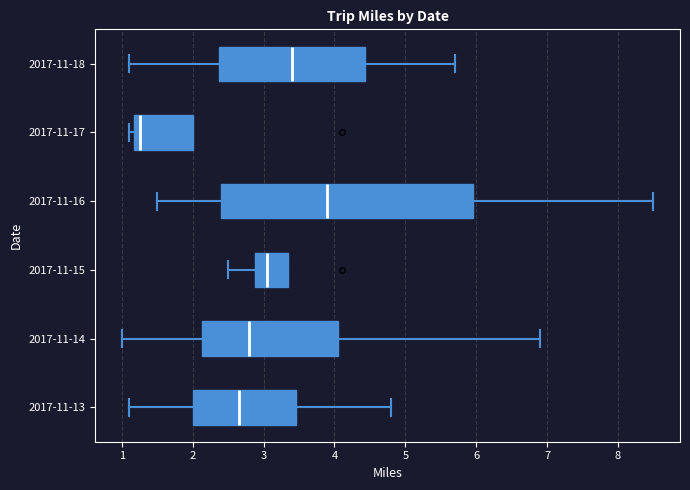

Where does the left whisker of the box for 2017-11-14 end on the x-axis? The values are not printed on the chart, so give them approximately, as read against the axis.

1.0